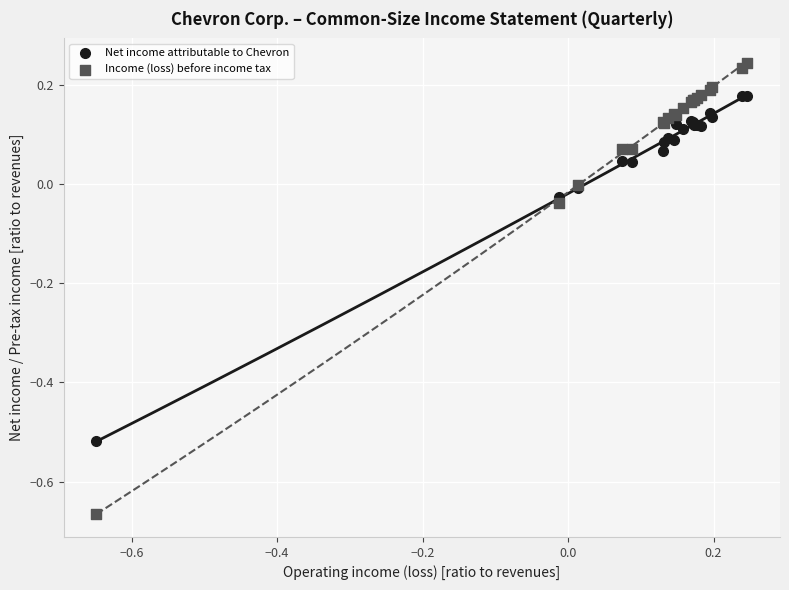

What is the X range (max minus min) for the scatter plot?

0.9